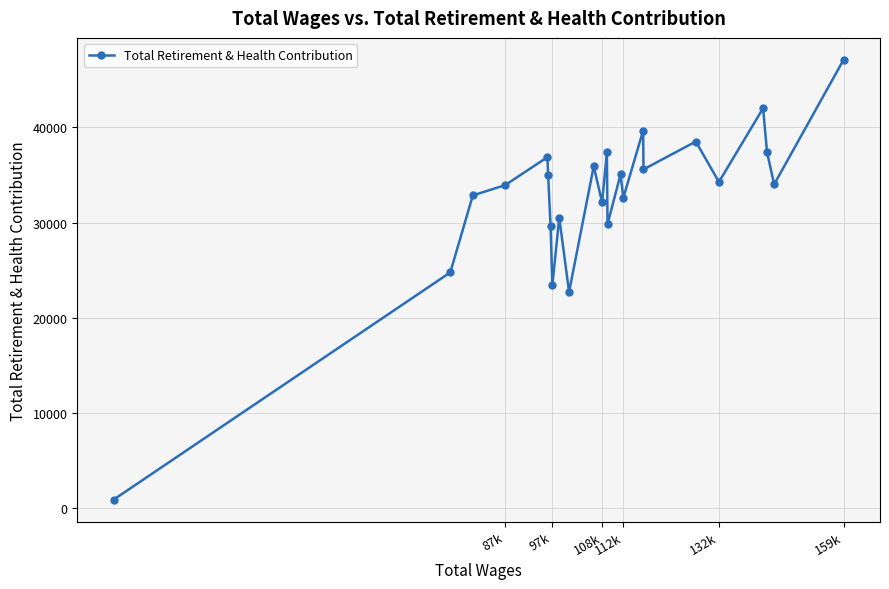

What is the difference between the maximum and minimum values?

46188